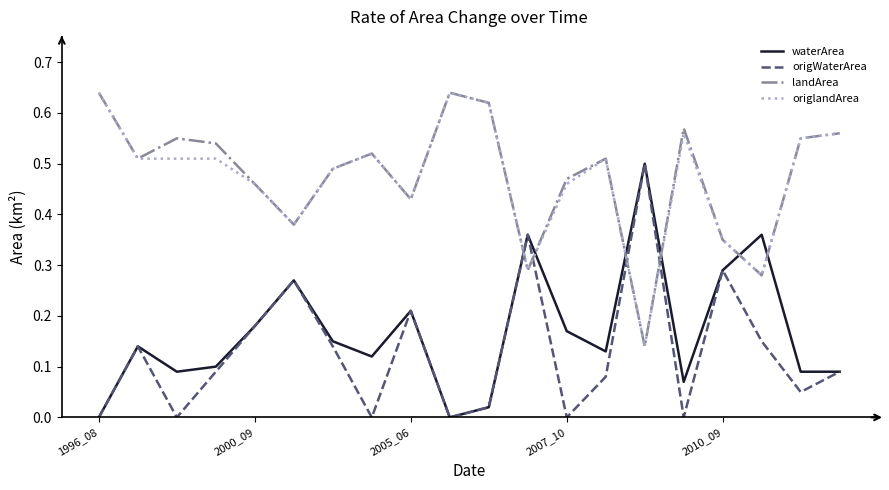

How many lines are shown in the chart?

4